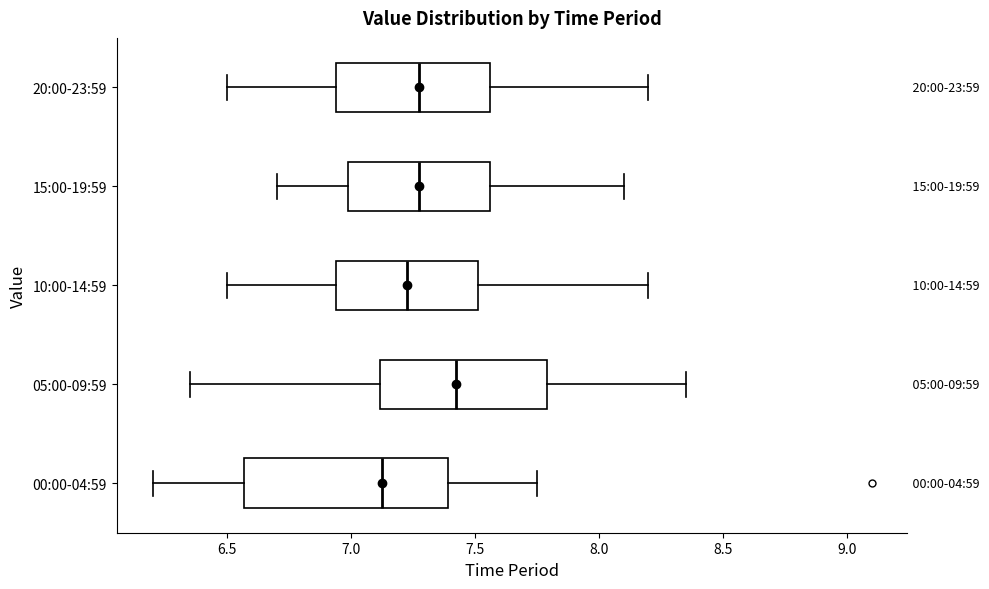

Reading bottom to top, read every box against the x-axis: the position of its median line, the range the box covers, and the ends of its whiskers. The values are not printed on the chart, so give them approximately, as read against the axis.

00:00-04:59: median 7.15, box 6.55 to 7.40, whiskers 6.20 to 7.75
05:00-09:59: median 7.45, box 7.10 to 7.80, whiskers 6.35 to 8.35
10:00-14:59: median 7.25, box 6.95 to 7.50, whiskers 6.50 to 8.20
15:00-19:59: median 7.30, box 7.00 to 7.55, whiskers 6.70 to 8.10
20:00-23:59: median 7.30, box 6.95 to 7.55, whiskers 6.50 to 8.20